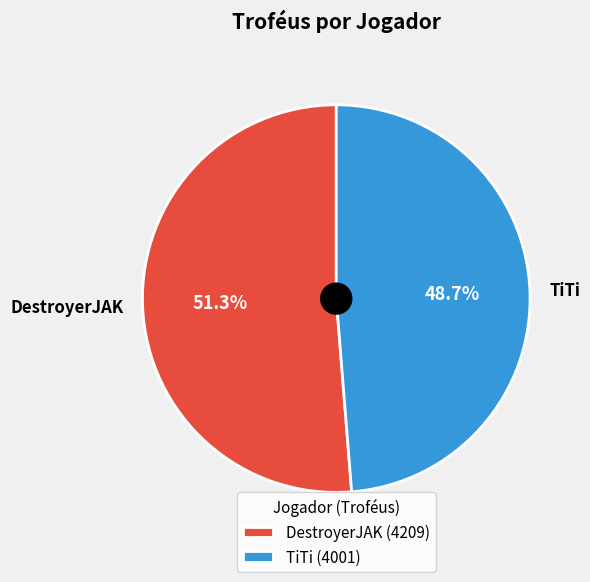

How much of the chart is everything except DestroyerJAK?

48.7%